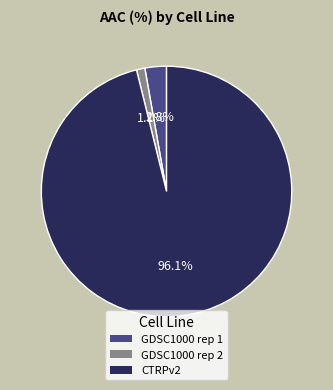

True or false: GDSC1000 rep 2 accounts for 1% of the total.

True